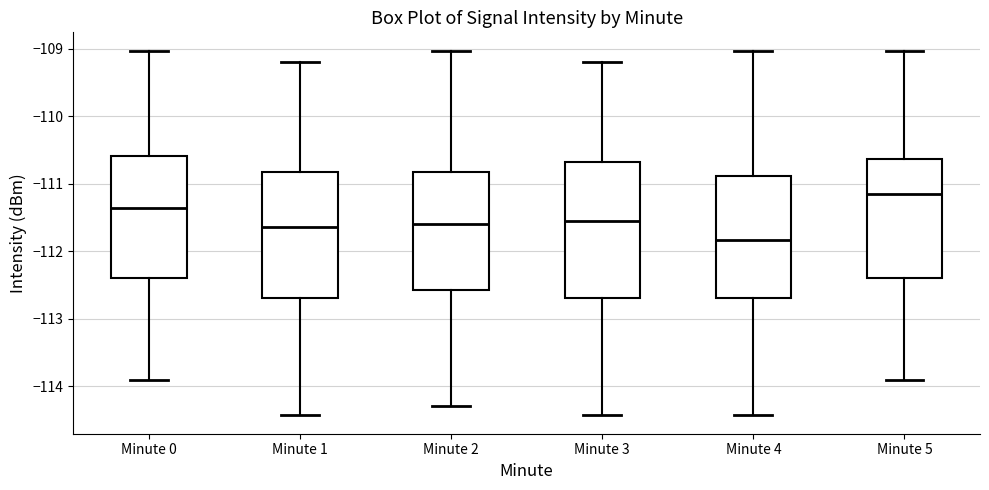

Which box is the tallest, from its lower edge to its upper edge?

Minute 3